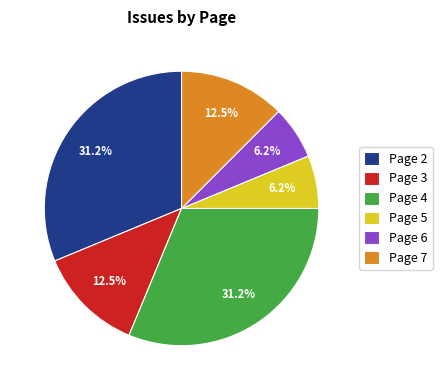

Does Page 4 account for over 50% of the chart?

No